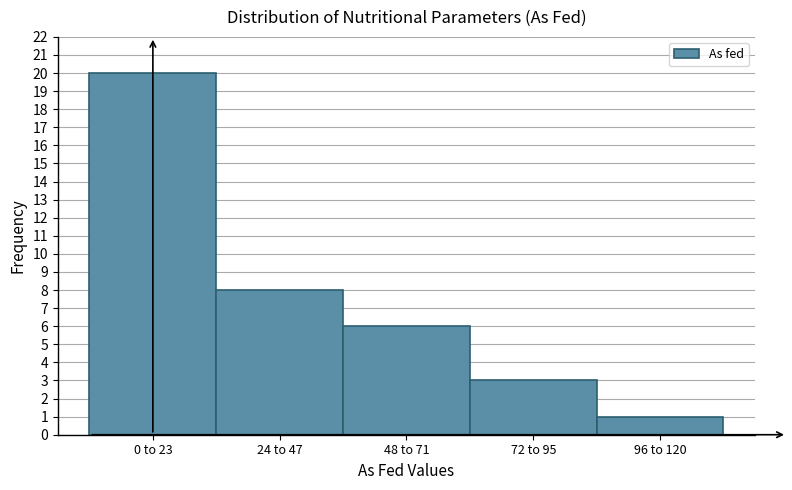

Reading left to right, extract all data points from this chart.

20	8	6	3	1